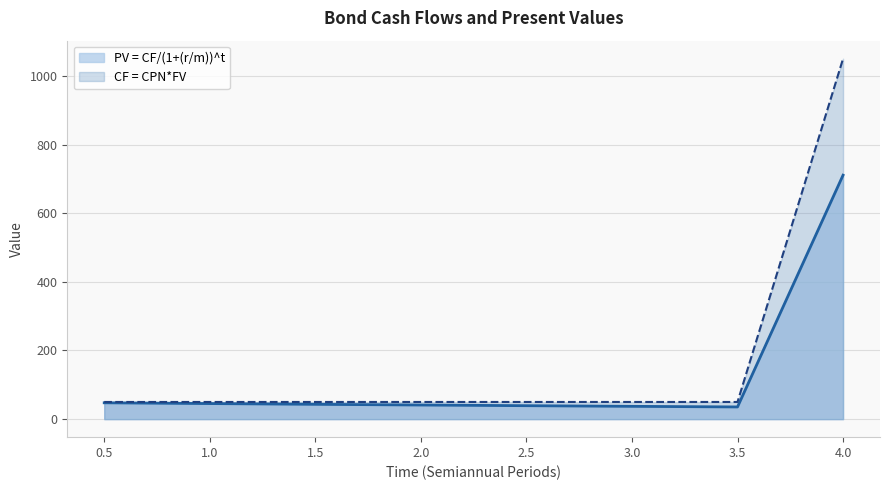

True or false: CF = CPN*FV has more than 1 points higher than both neighbors.

False